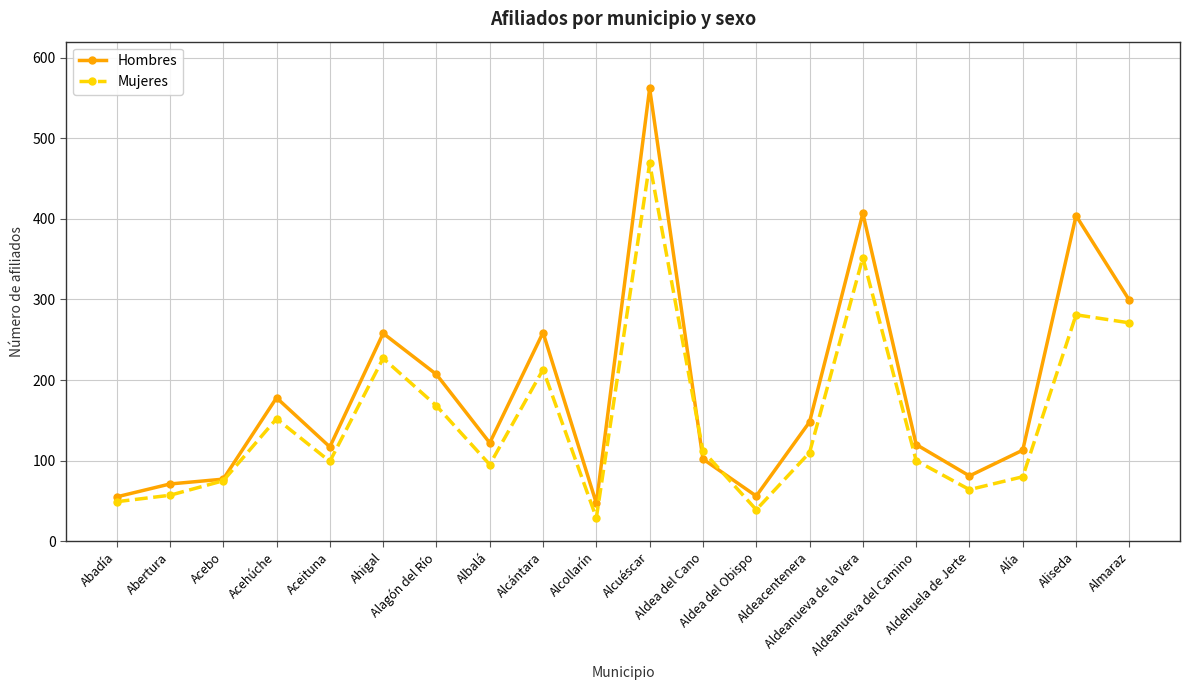

What is the greatest value displayed?

562